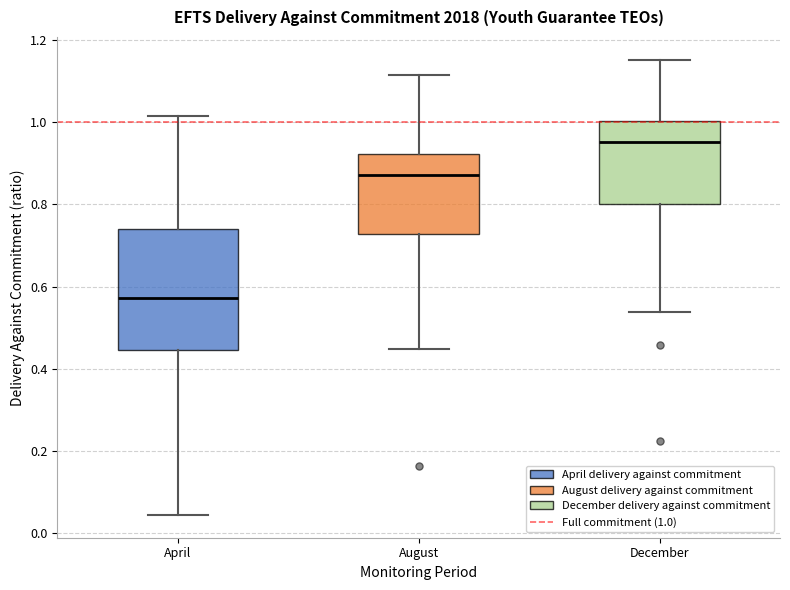

Reading left to right, transcribe this box plot: for each box, give where its median line is, the range the box spans, and where its two whiskers end, as read against the y-axis. The values are not printed on the chart, so give them approximately, as read against the axis.

April: median 0.58, box 0.44 to 0.74, whiskers 0.04 to 1.02
August: median 0.88, box 0.72 to 0.92, whiskers 0.44 to 1.12
December: median 0.96, box 0.80 to 1.00, whiskers 0.54 to 1.16